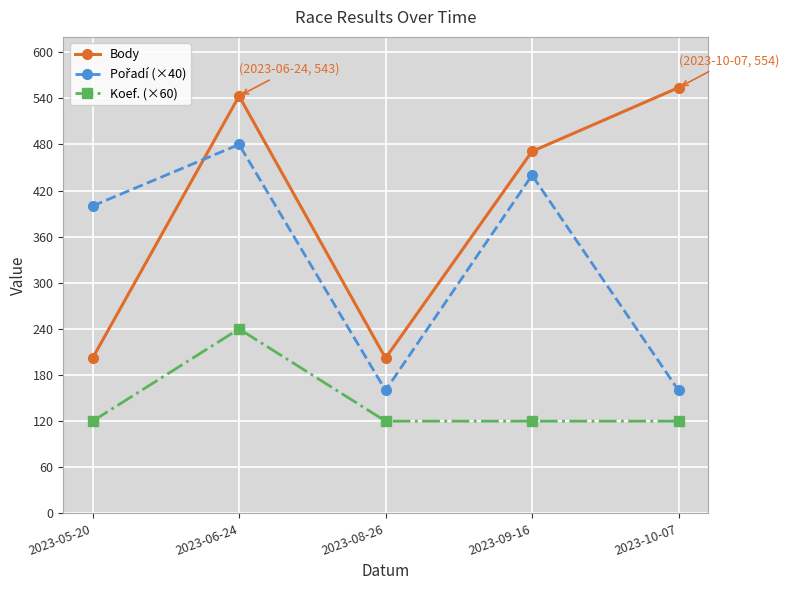

What is the total value across all series at 2023-08-26?

482